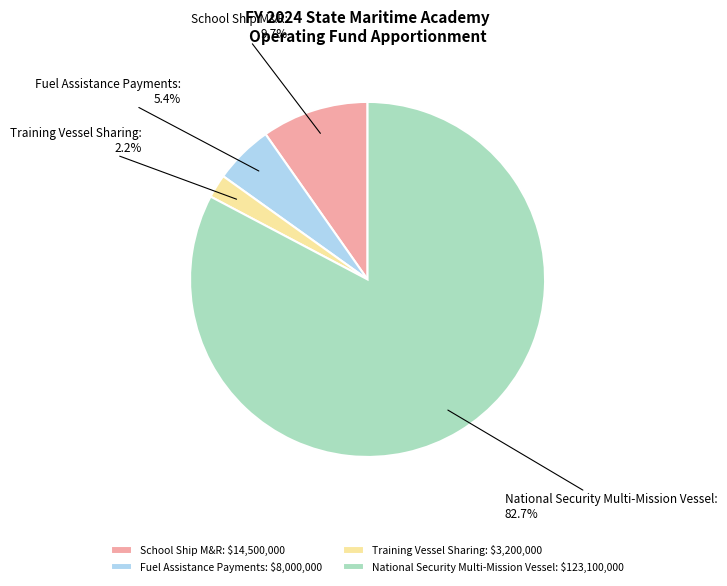

Which category accounts for the majority?

National Security Multi-Mission Vessel